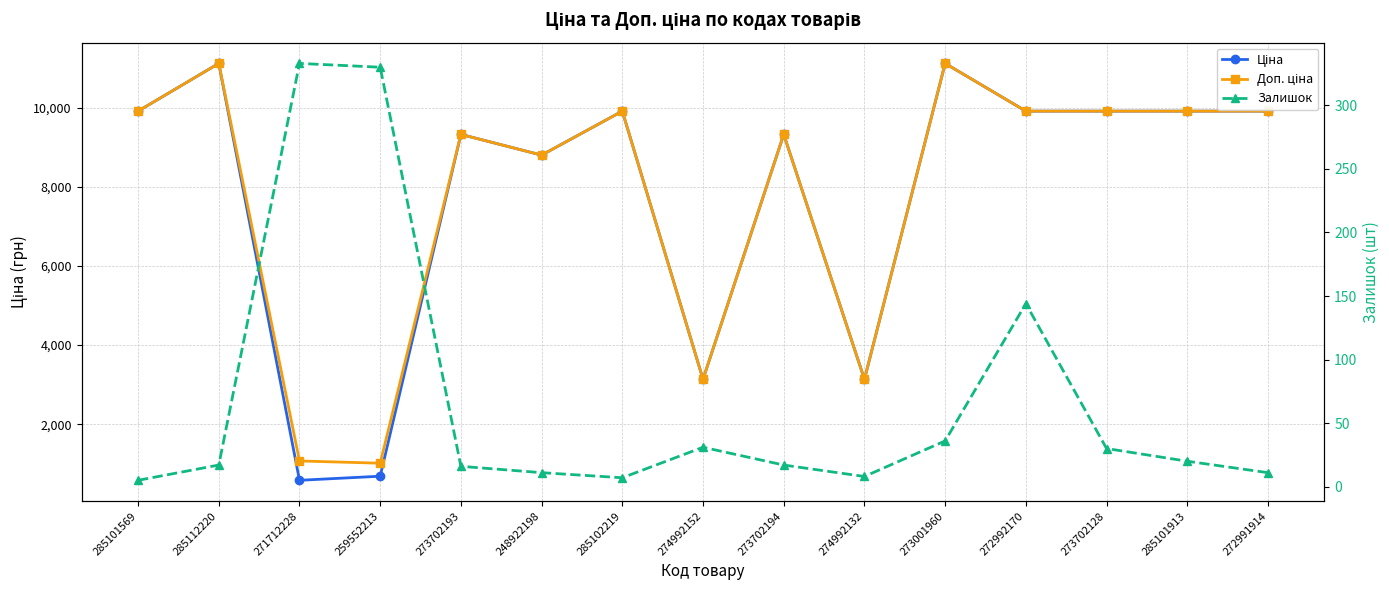

What is the sum of the Ціна values at 273702128 and 272991914?

19817.0